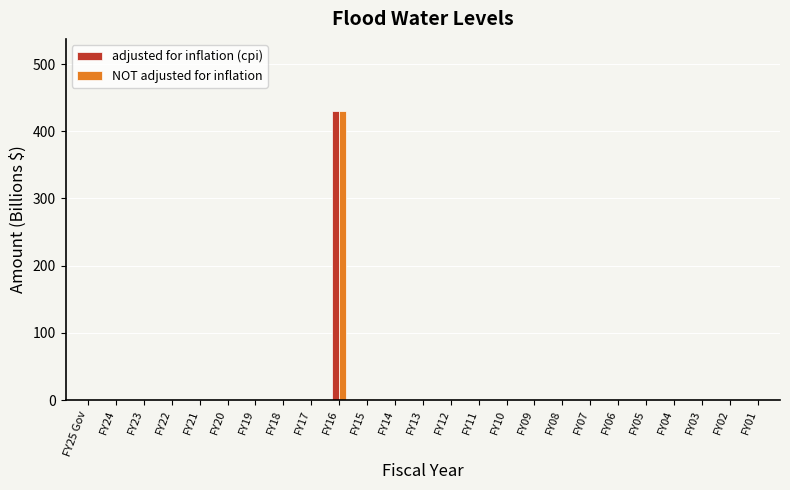

At which category is the sum across all series the highest?

FY16